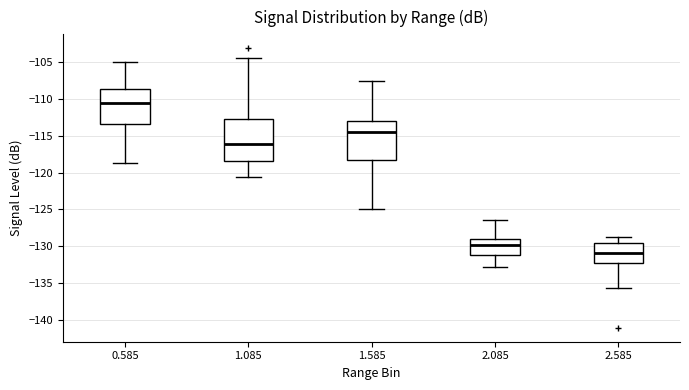

Where does the lower whisker of the box at x = 1.585 end on the y-axis? The values are not printed on the chart, so give them approximately, as read against the axis.

-125.0